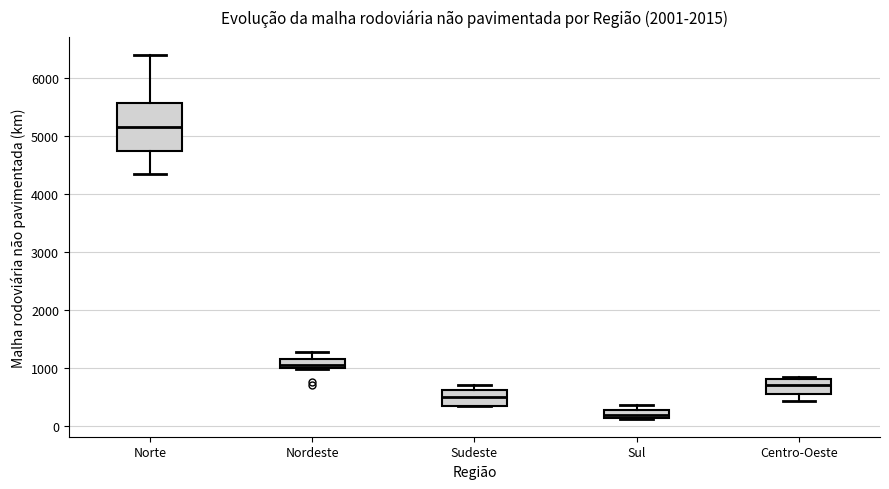

Where is the upper edge of the box for Sul on the y-axis? The values are not printed on the chart, so give them approximately, as read against the axis.

300